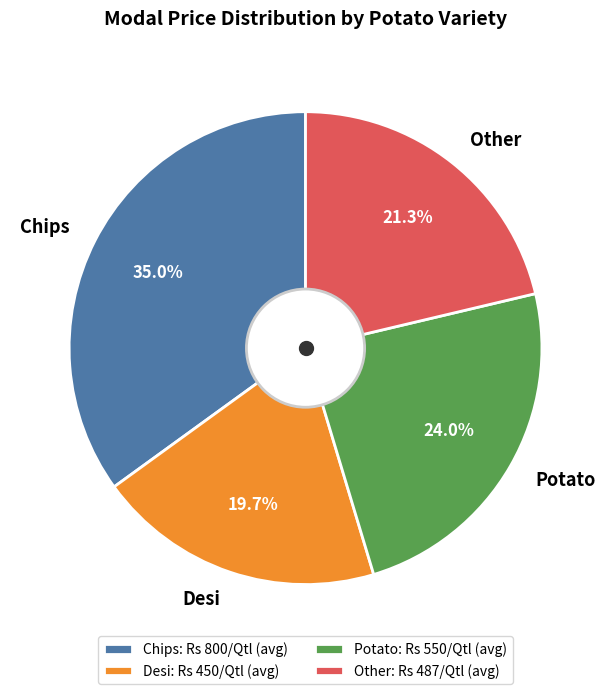

Which has a higher value, Other or Desi?

Other